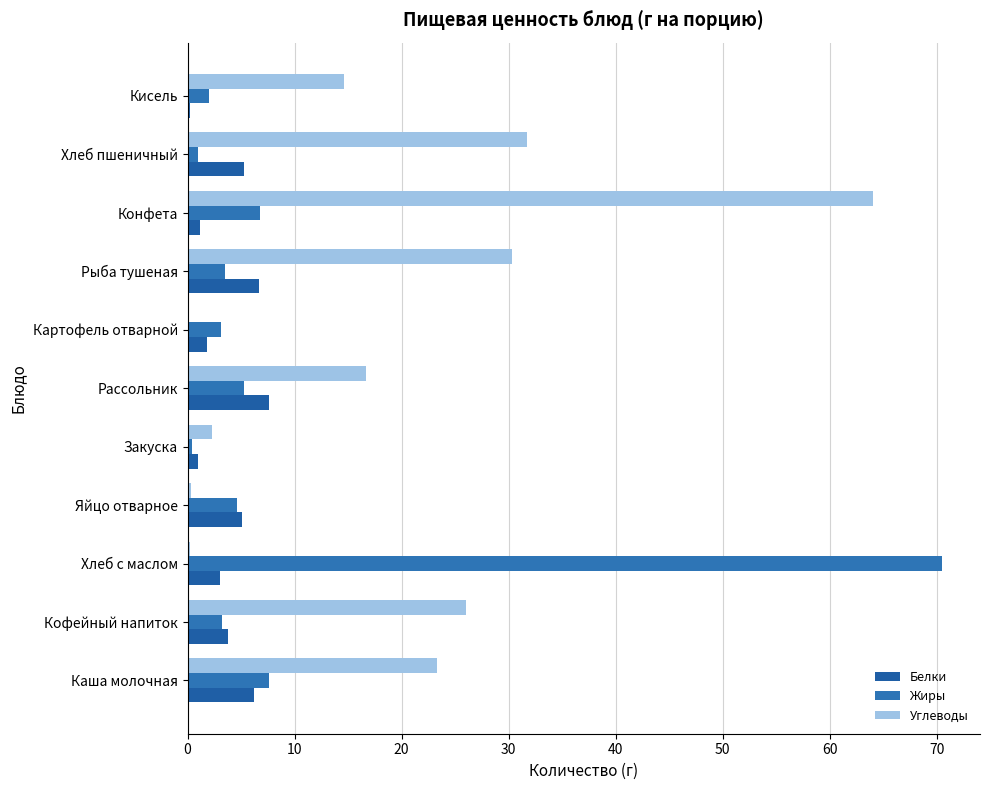

How many categories are shown in the chart?

11